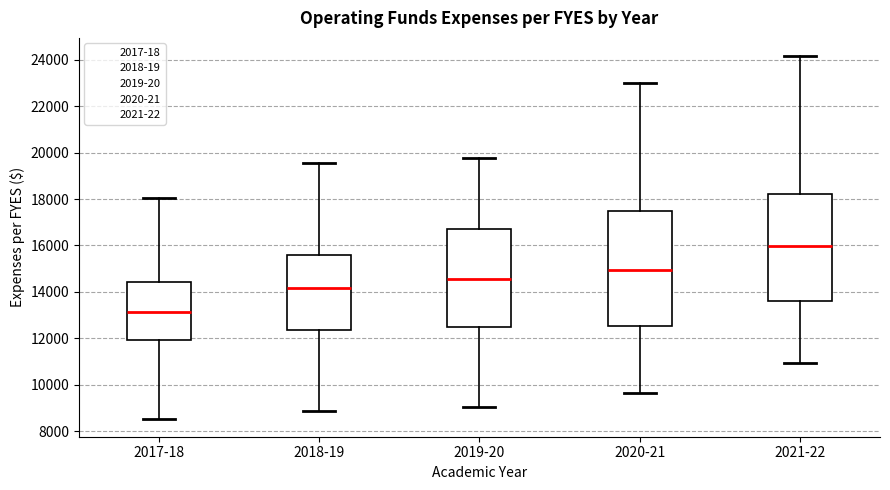

Reading left to right, read every box against the y-axis: the position of its median line, the range the box covers, and the ends of its whiskers. The values are not printed on the chart, so give them approximately, as read against the axis.

2017-18: median 13200, box 12000 to 14400, whiskers 8600 to 18000
2018-19: median 14200, box 12400 to 15600, whiskers 8800 to 19600
2019-20: median 14600, box 12400 to 16800, whiskers 9000 to 19800
2020-21: median 15000, box 12600 to 17400, whiskers 9600 to 23000
2021-22: median 16000, box 13600 to 18200, whiskers 11000 to 24200